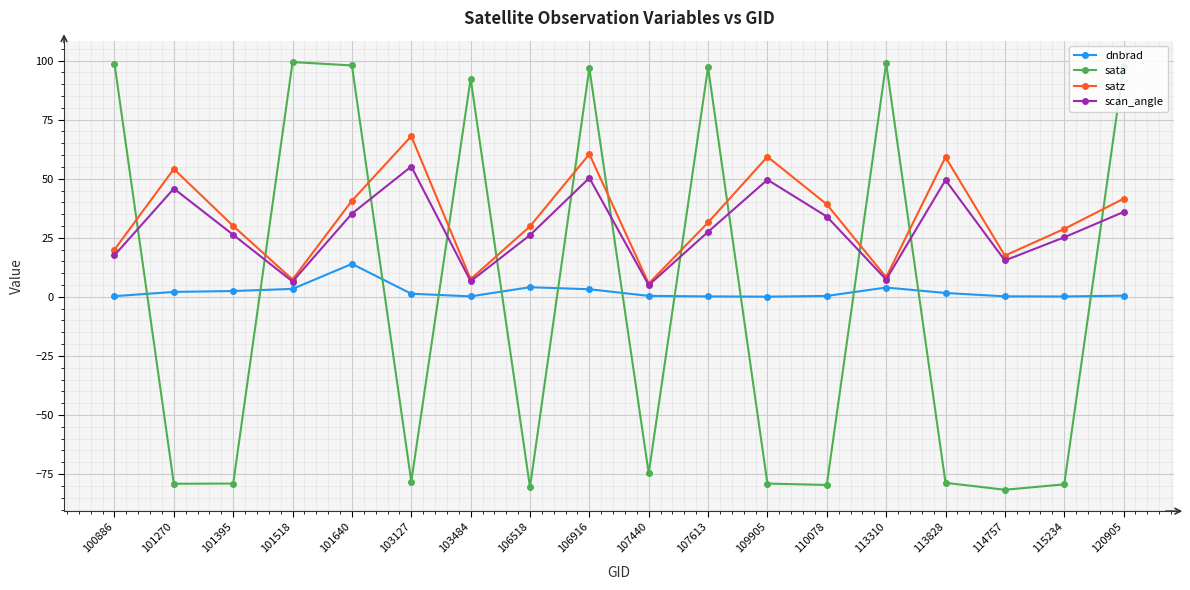

At how many categories does at least one series exceed 95?

7